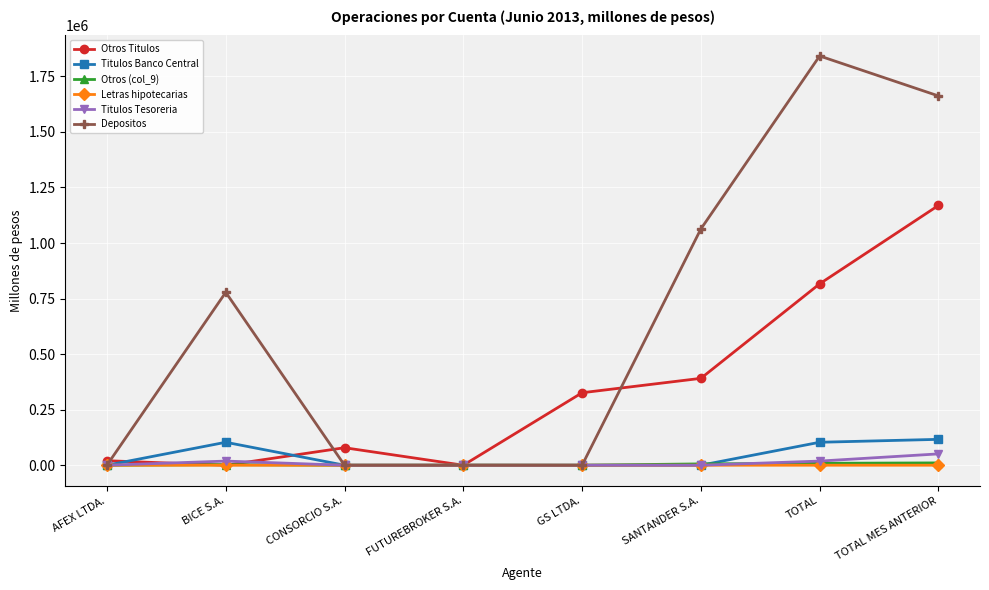

Which series has the largest range (max minus min)?

Depositos